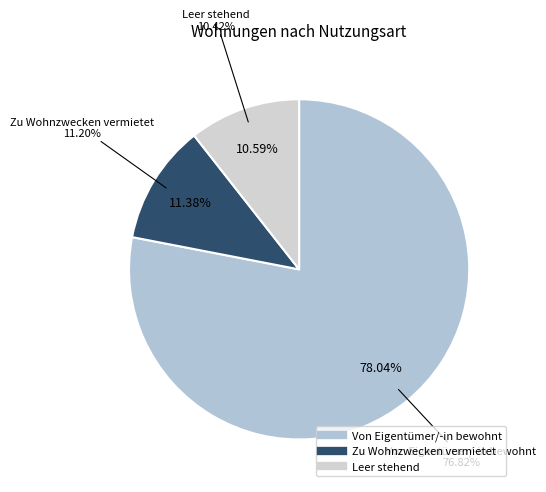

To the nearest percent, what portion does Von Eigentümer/-in bewohnt represent?

78%